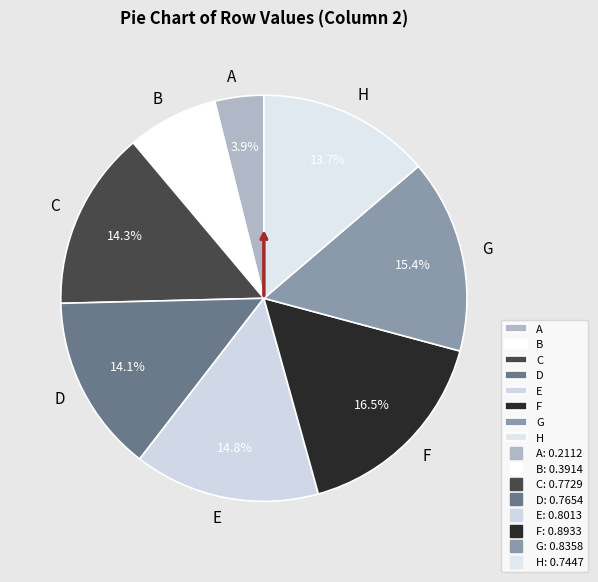

Which slice is the largest?

F